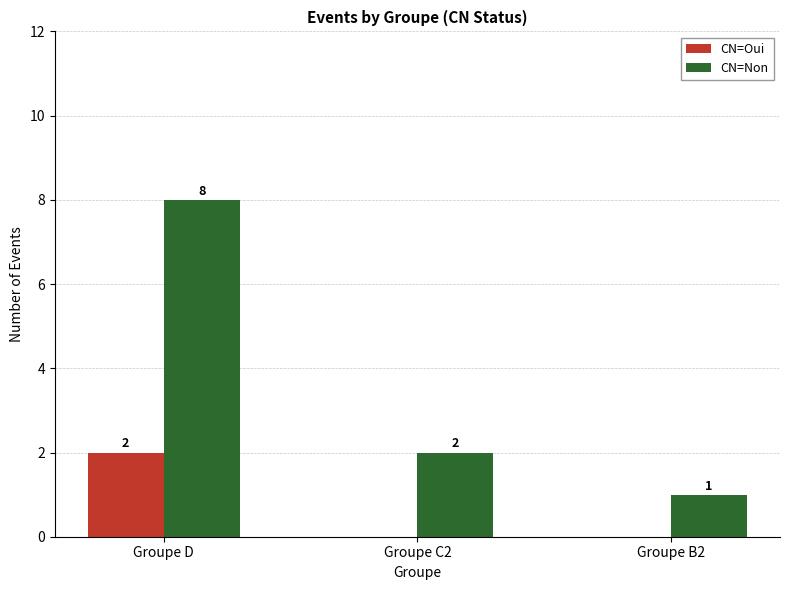

What is the maximum value for CN=Non?

8